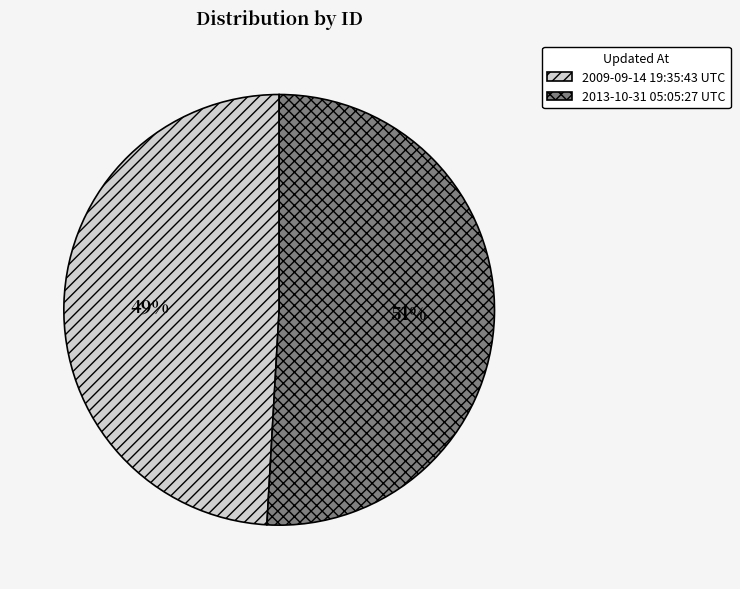

Do 2013-10-31 05:05:27 UTC and 2009-09-14 19:35:43 UTC together represent more than half of the pie?

Yes